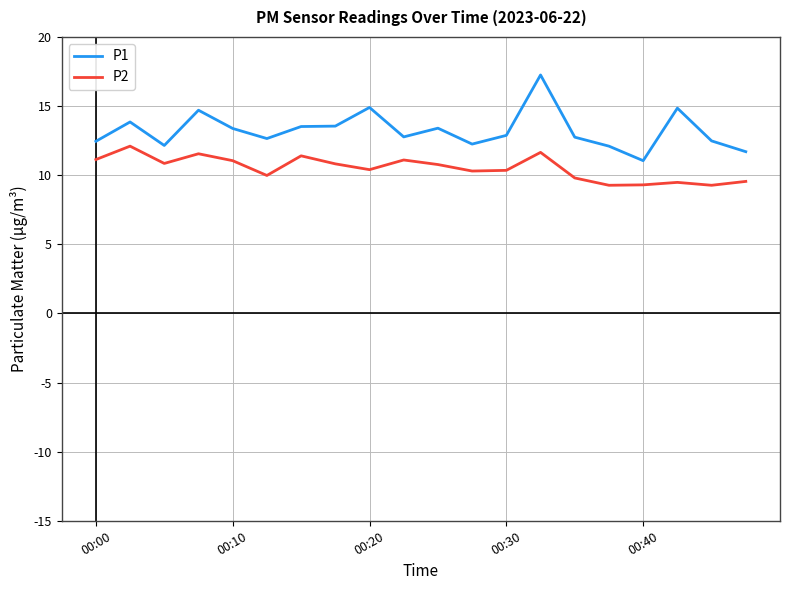

What is the minimum value shown in the chart?

9.3